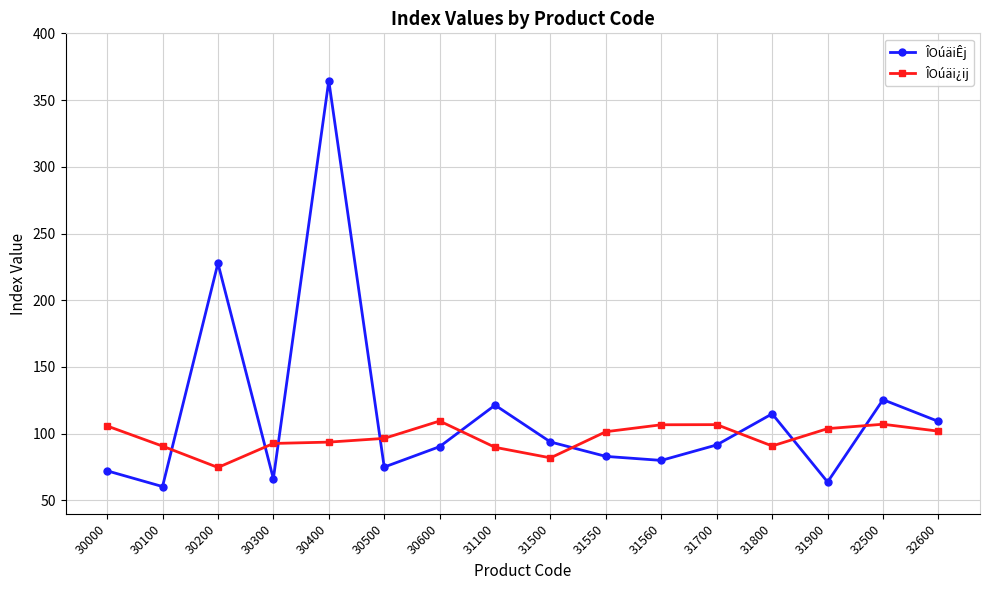

What is the value of the ÎOúäi¿ij point at the 1st from the left?

105.8